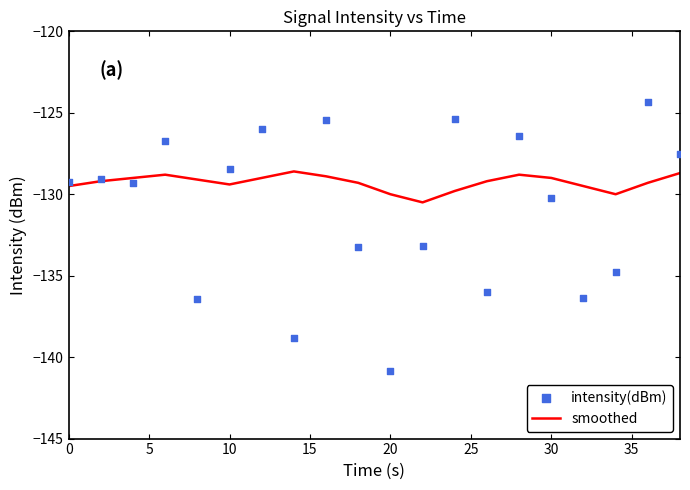

At how many categories does at least one series exceed -130?

17